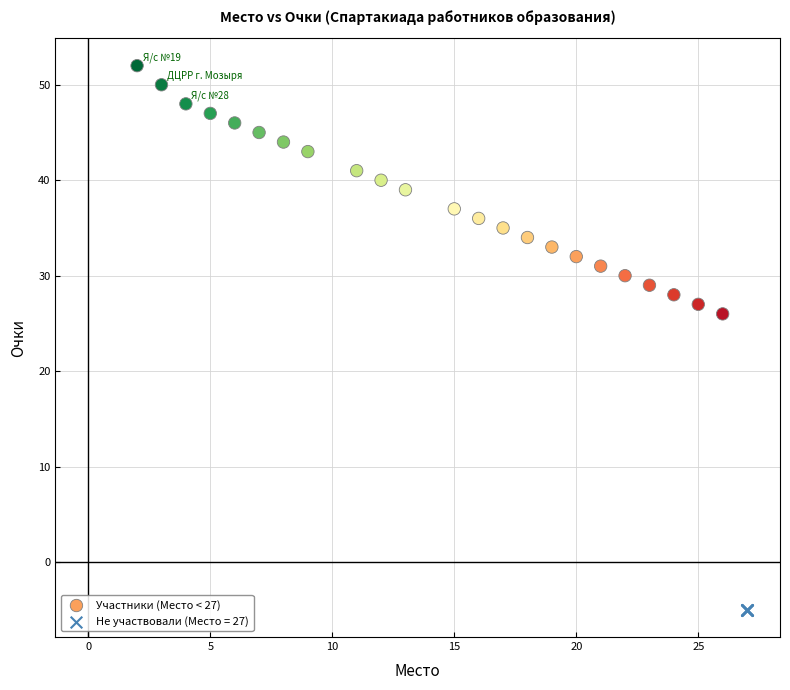

Which series reaches the maximum Y coordinate?

Участники (Место < 27)